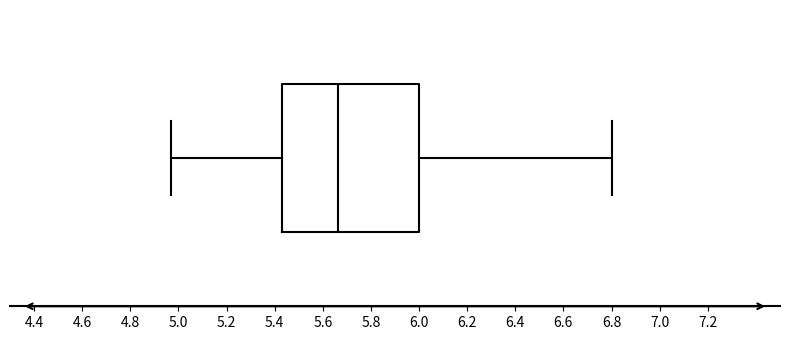

Read this box plot against the x-axis: the position of the median line, the range covered by the box, and the ends of both whiskers. The values are not printed on the chart, so give them approximately, as read against the axis.

median 5.66, box 5.44 to 6.00, whiskers 4.98 to 6.80